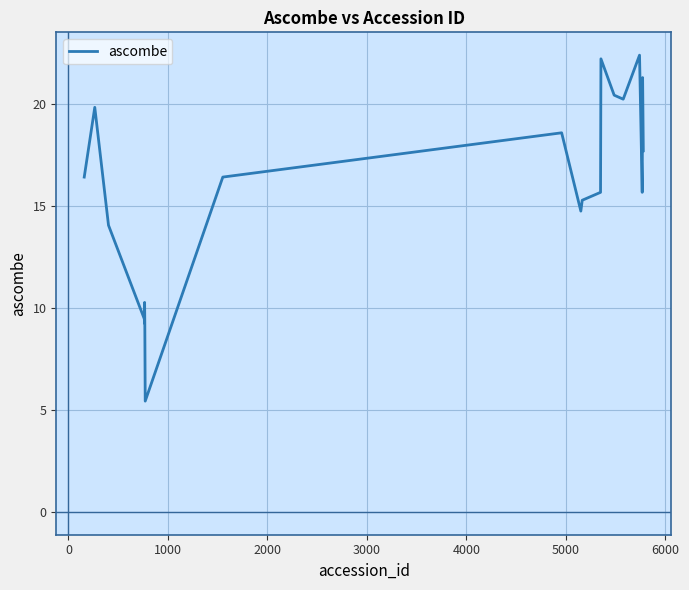

What is the average value?

15.7